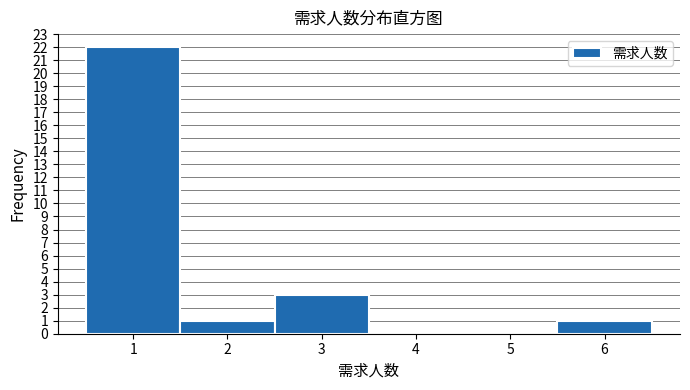

Reading left to right, transcribe this chart: for each bar, give the range it covers on the x-axis and its height. The values are not printed on the chart, so give them approximately, as read against the axis.

0.5 to 1.5: 22
1.5 to 2.5: 1
2.5 to 3.5: 3
3.5 to 4.5: 0
4.5 to 5.5: 0
5.5 to 6.5: 1